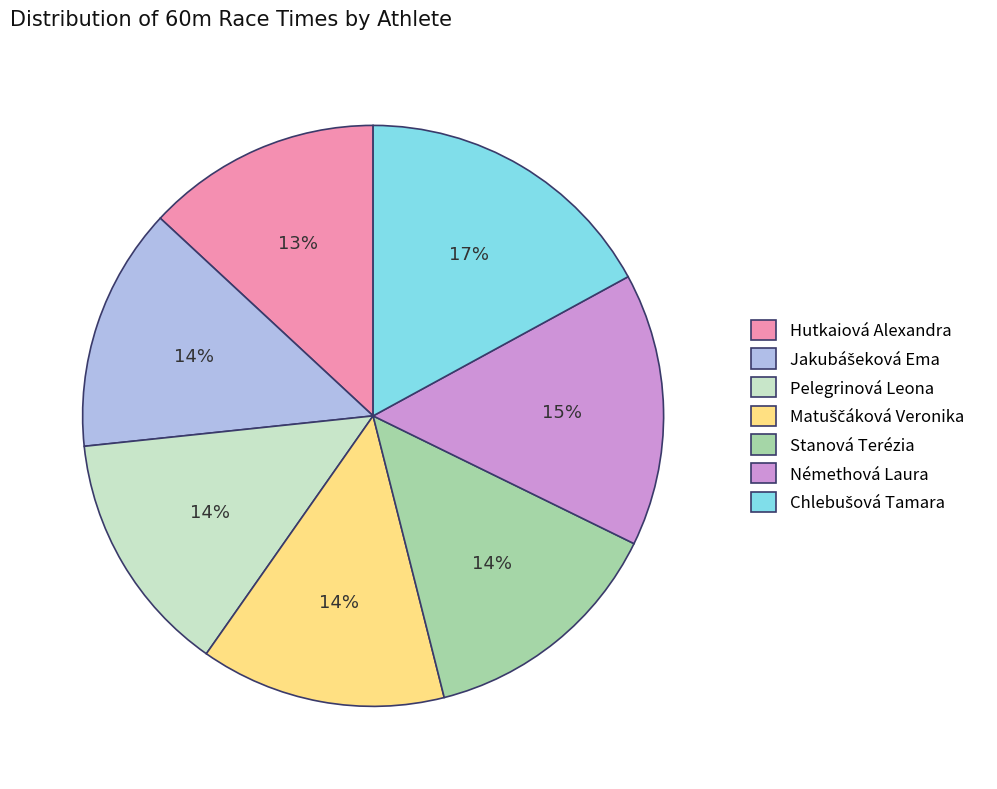

To the nearest percent, what is the combined percentage of Stanová Terézia and Némethová Laura?

29%